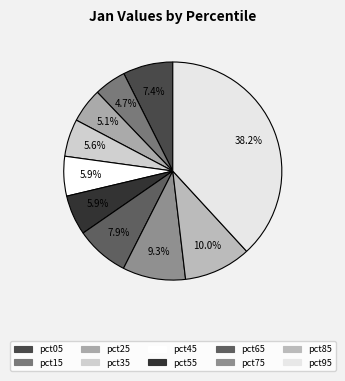

What percentage is the pct55 slice, to the nearest percent?

6%